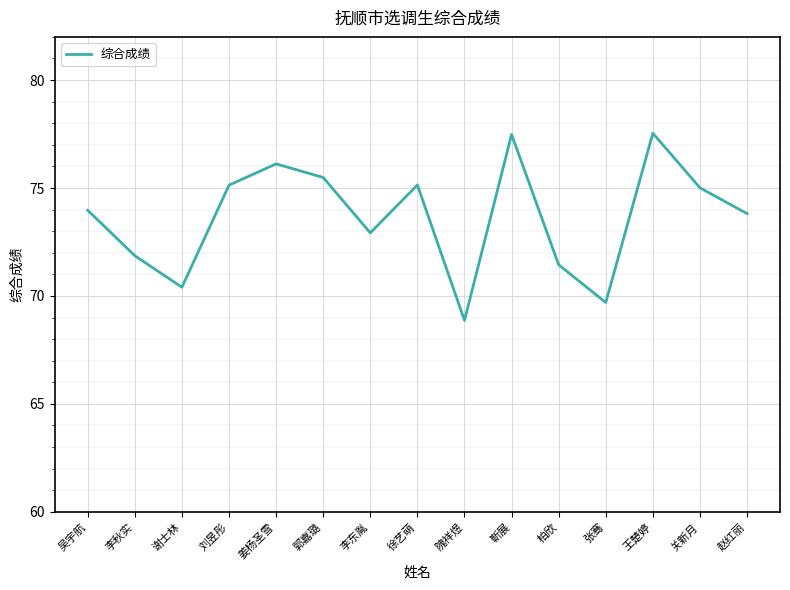

What is the sum of all values?

1104.9